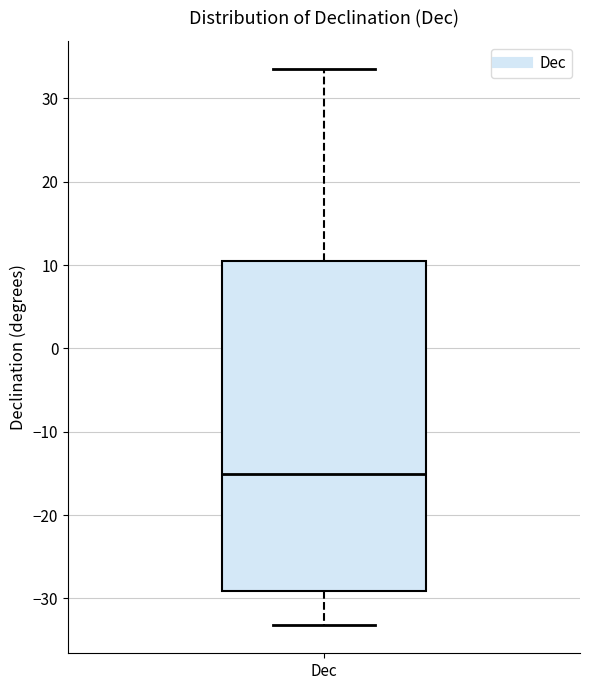

Where is the lower edge of the box for Dec on the y-axis? The values are not printed on the chart, so give them approximately, as read against the axis.

-29